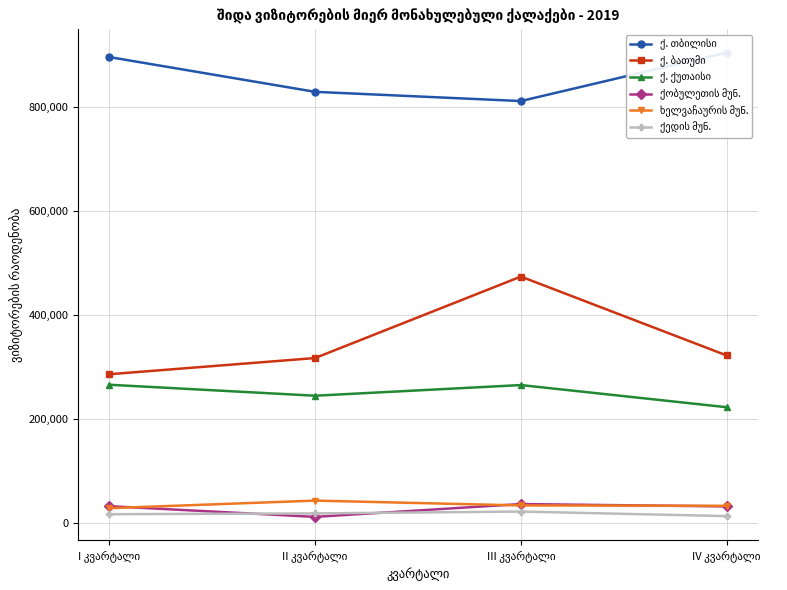

How many interior local peaks does the ქედის მუნ. series have?

1